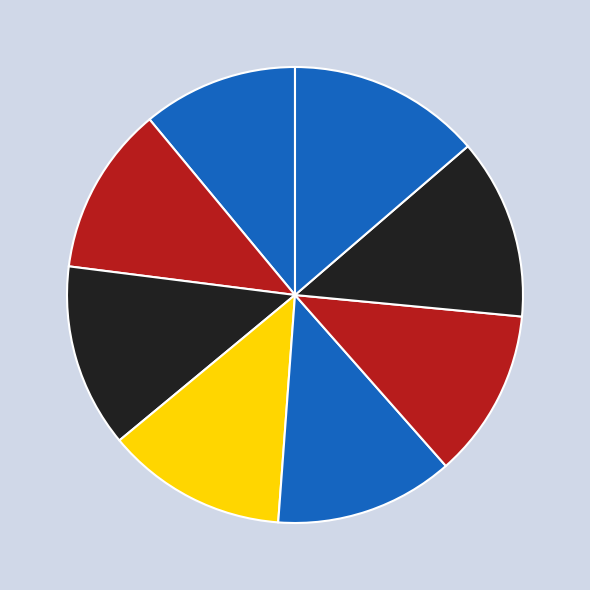

To the nearest percent, what is the difference between the largest and smallest slice percentages?

3%